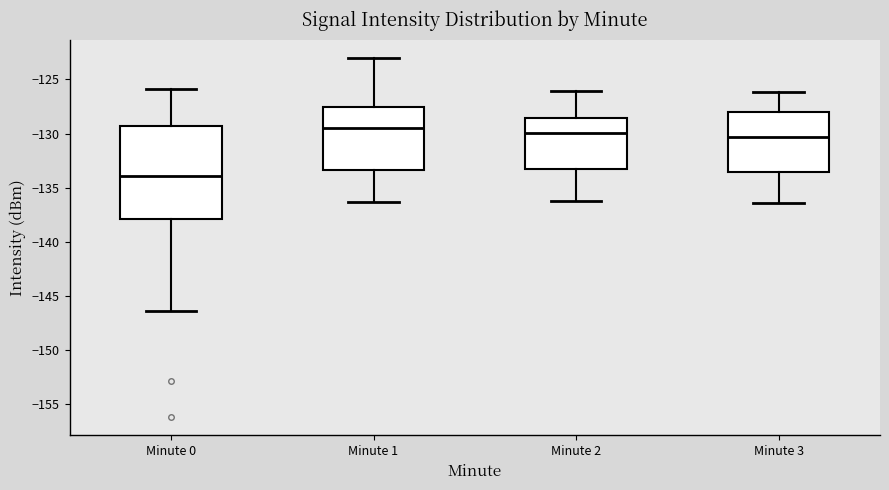

Reading left to right, read every box against the y-axis: the position of its median line, the range the box covers, and the ends of its whiskers. The values are not printed on the chart, so give them approximately, as read against the axis.

Minute 0: median -134.0, box -138.0 to -129.5, whiskers -146.5 to -126.0
Minute 1: median -129.5, box -133.5 to -127.5, whiskers -136.5 to -123.0
Minute 2: median -130.0, box -133.5 to -128.5, whiskers -136.0 to -126.0
Minute 3: median -130.5, box -133.5 to -128.0, whiskers -136.5 to -126.0